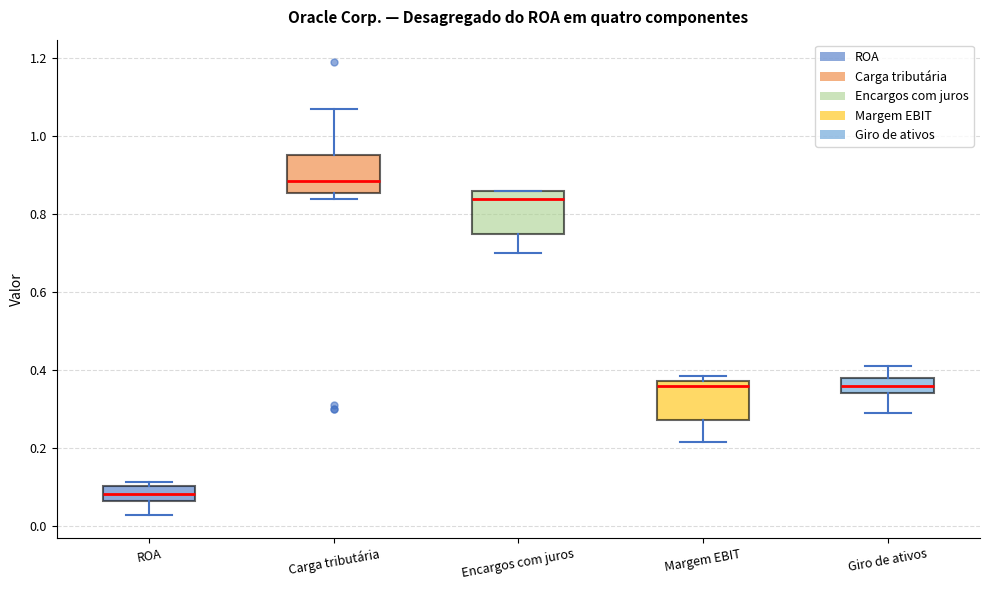

Reading left to right, read every box against the y-axis: the position of its median line, the range the box covers, and the ends of its whiskers. The values are not printed on the chart, so give them approximately, as read against the axis.

ROA: median 0.08, box 0.06 to 0.10, whiskers 0.02 to 0.12
Carga tributária: median 0.88, box 0.86 to 0.96, whiskers 0.84 to 1.08
Encargos com juros: median 0.84, box 0.76 to 0.86, whiskers 0.70 to 0.86
Margem EBIT: median 0.36, box 0.28 to 0.38, whiskers 0.22 to 0.38 (just above the box's upper edge)
Giro de ativos: median 0.36, box 0.34 to 0.38, whiskers 0.30 to 0.42